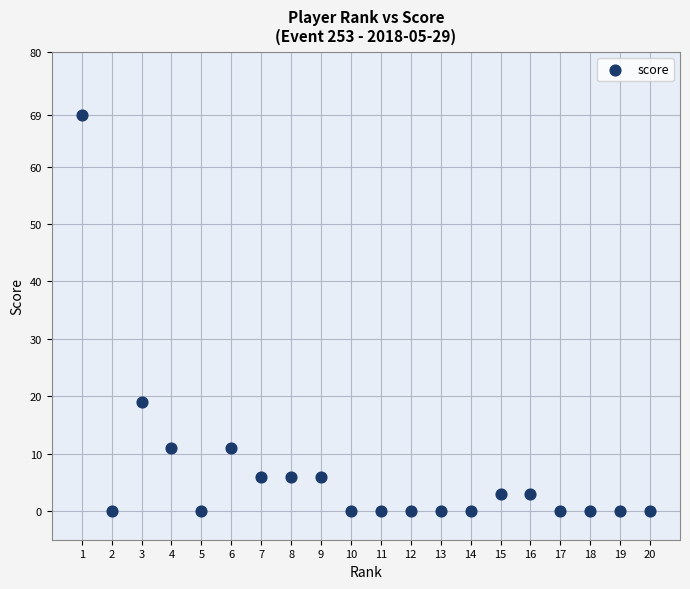

What Y value in the scatter plot is closest to 34?

19